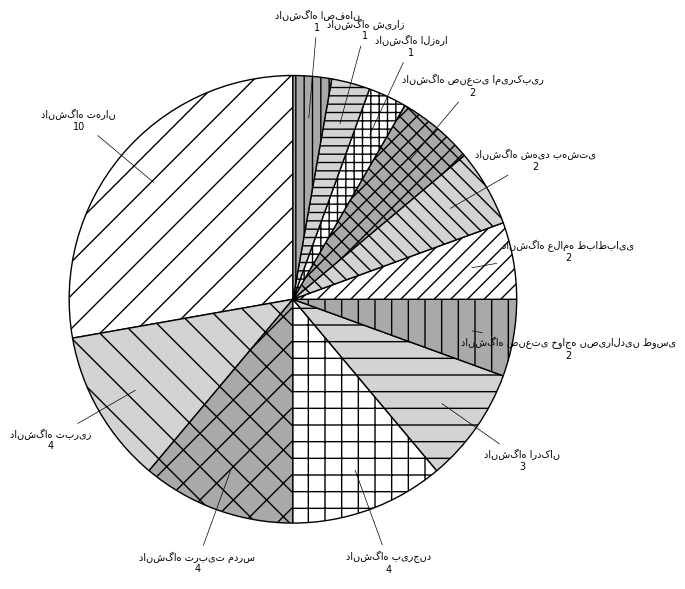

Is there any slice that represents more than half of the pie?

No